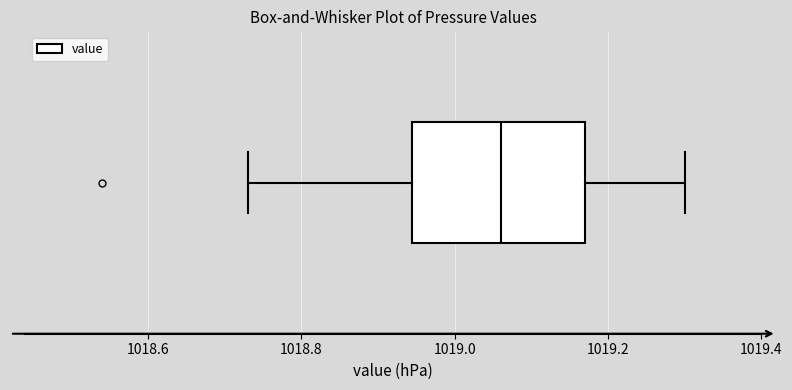

Where does the right whisker of the box end on the x-axis? The values are not printed on the chart, so give them approximately, as read against the axis.

1019.30